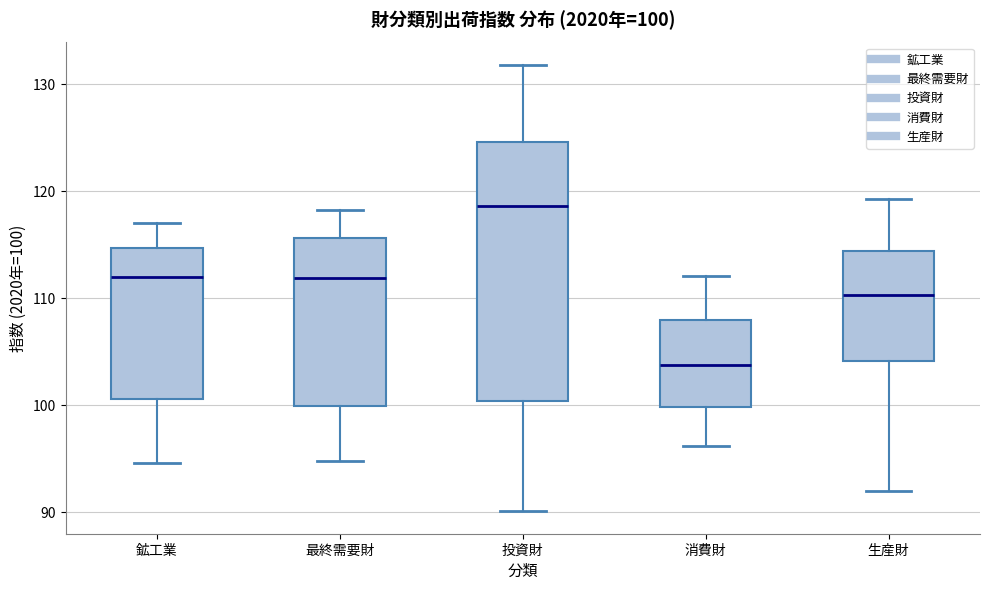

Which box has the lowest median line?

消費財